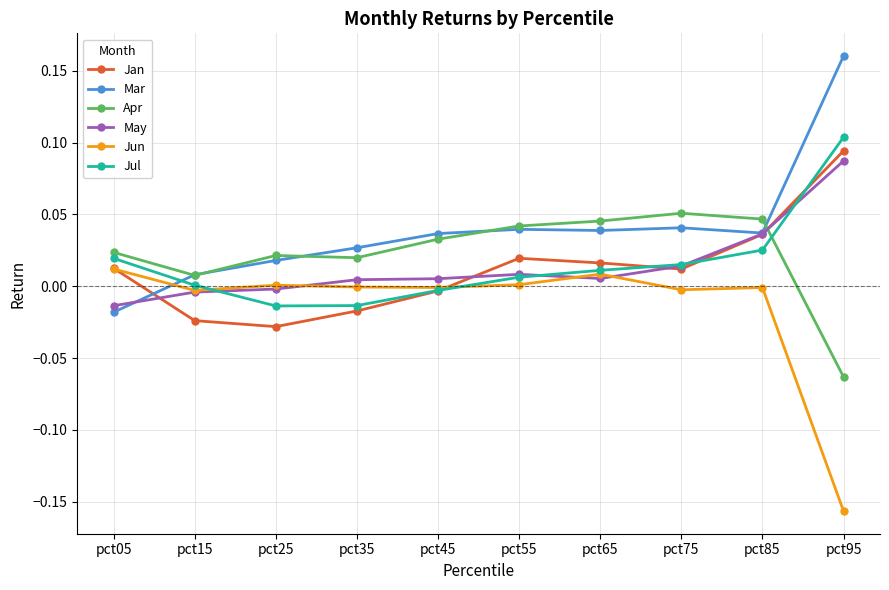

Which series has the largest total across all categories?

Mar